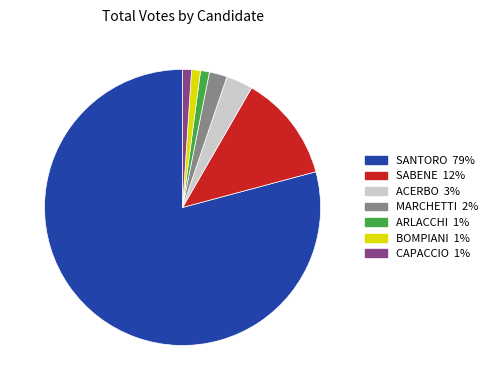

How many segments does this pie chart have?

7